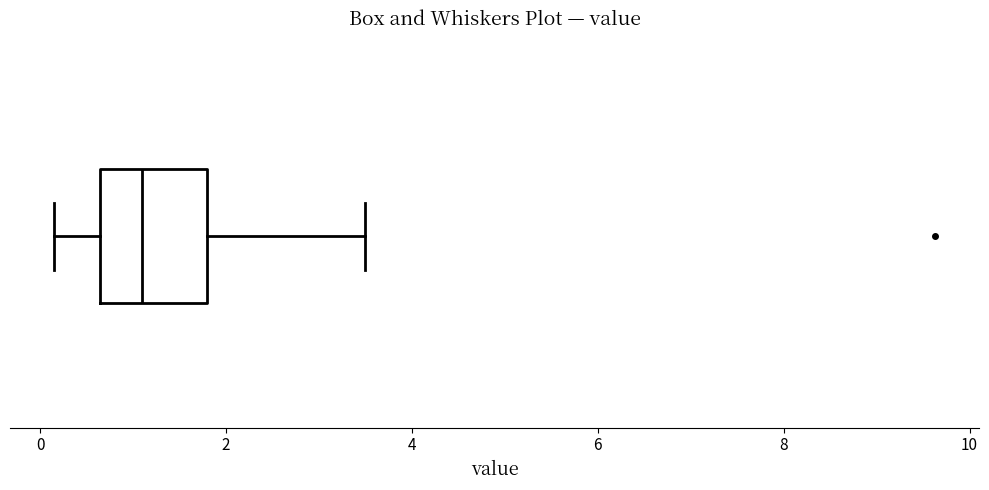

Transcribe this box plot: give where the median line is, the range the box spans, and where the two whiskers end, as read against the x-axis. The values are not printed on the chart, so give them approximately, as read against the axis.

median 1.2, box 0.6 to 1.8, whiskers 0.2 to 3.6